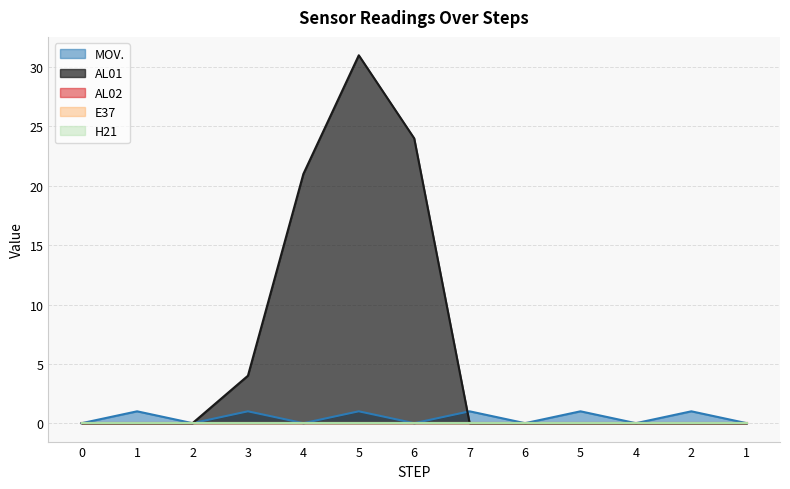

Rank the categories by AL01 value from highest to lowest.

5, 6, 4, 3, 0, 1, 2, 7, 6, 5, 4, 2, 1